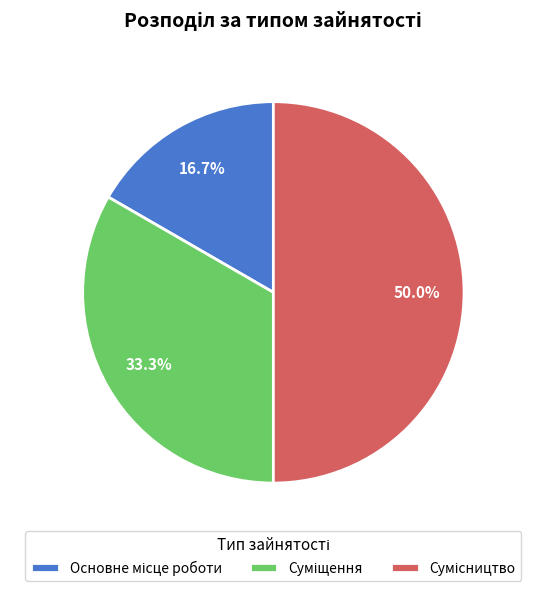

What is the ratio of the value at Суміщення to the value at Сумісництво?

0.7